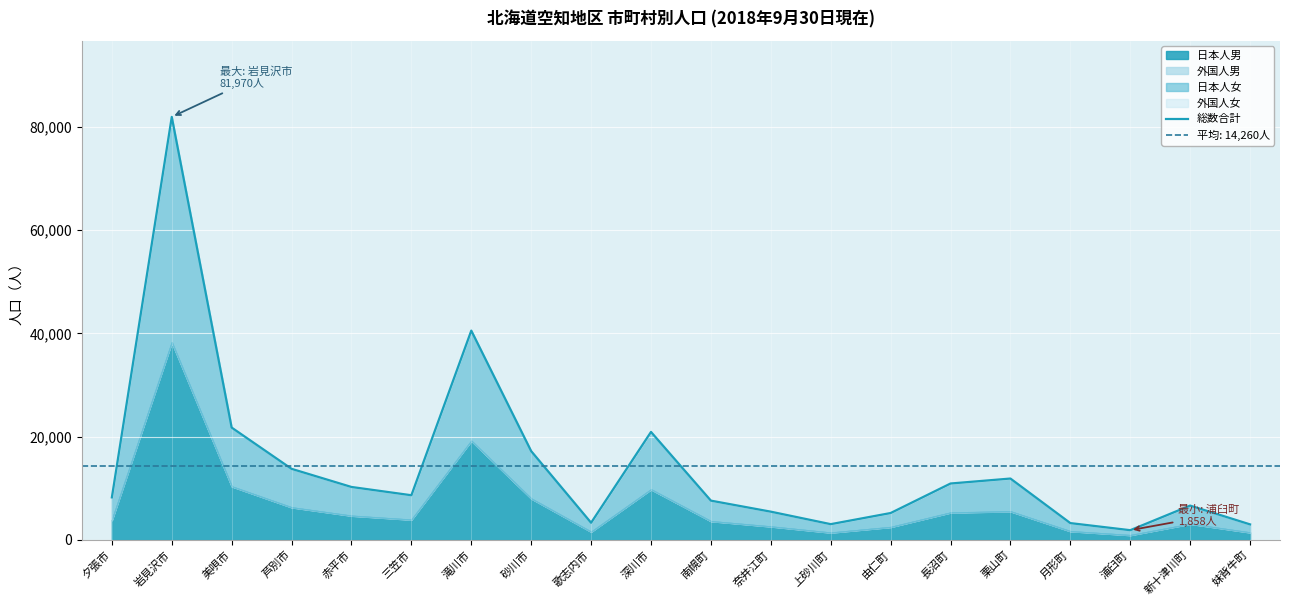

What is the label of the 19th point from the right?

岩見沢市